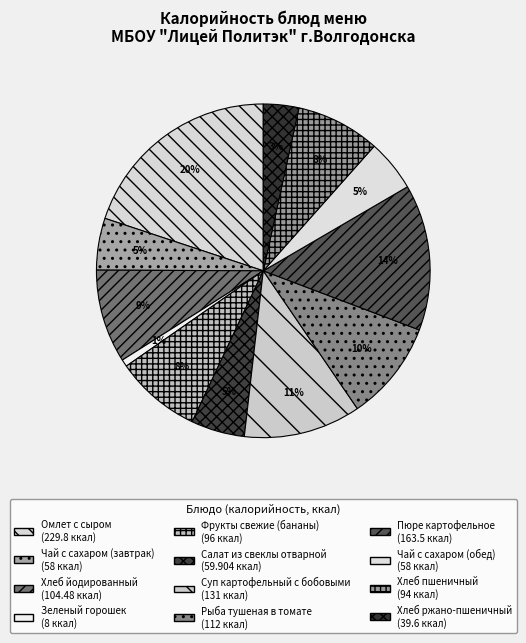

Which category has the biggest portion of the pie?

Омлет с сыром